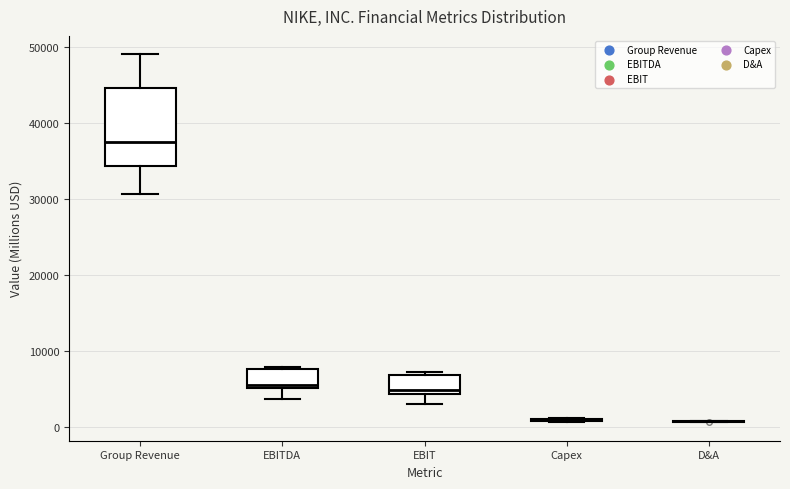

Reading left to right, read every box against the y-axis: the position of its median line, the range the box covers, and the ends of its whiskers. The values are not printed on the chart, so give them approximately, as read against the axis.

Group Revenue: median 37000, box 34000 to 45000, whiskers 31000 to 49000
EBITDA: median 6000, box 5000 to 8000, whiskers 4000 to 8000 (just above the box's upper edge)
EBIT: median 5000, box 4000 to 7000, whiskers 3000 to 7000 (just above the box's upper edge)
Capex: box collapsed to a line at 1000, whiskers 1000 to 1000
D&A: box collapsed to a line at 1000, whiskers 1000 to 1000